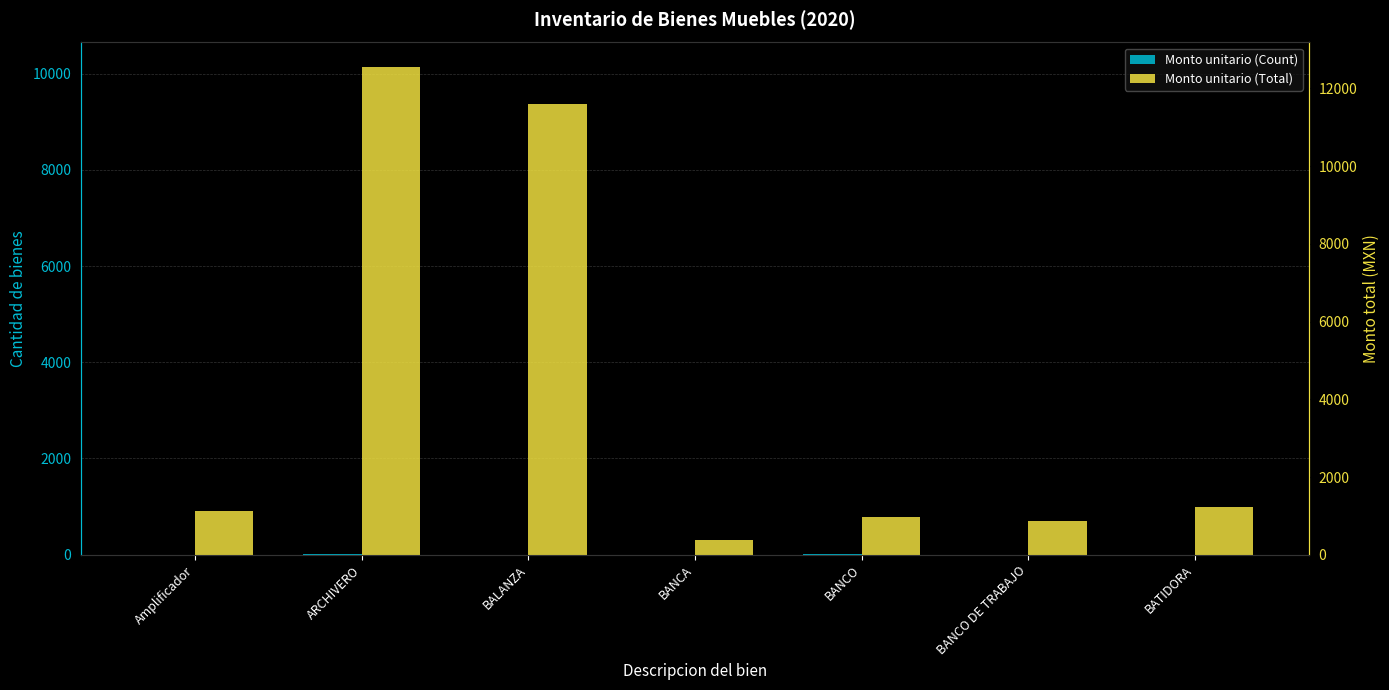

At how many categories does at least one series exceed 4784?

2